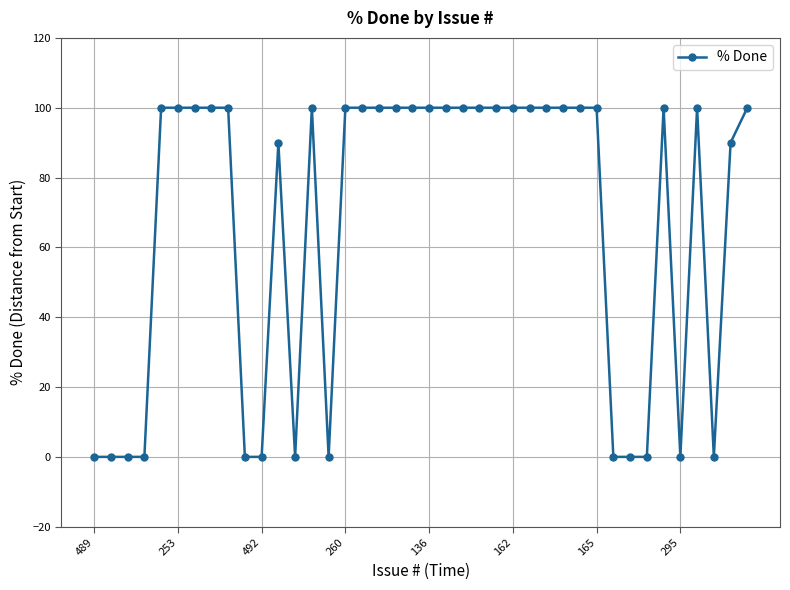

What is the maximum value shown in the chart?

100